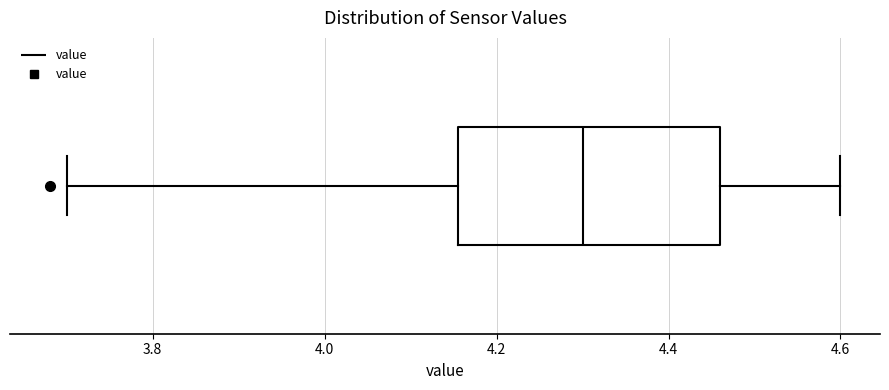

Transcribe this box plot: give where the median line is, the range the box spans, and where the two whiskers end, as read against the x-axis. The values are not printed on the chart, so give them approximately, as read against the axis.

median 4.30, box 4.16 to 4.46, whiskers 3.70 to 4.60